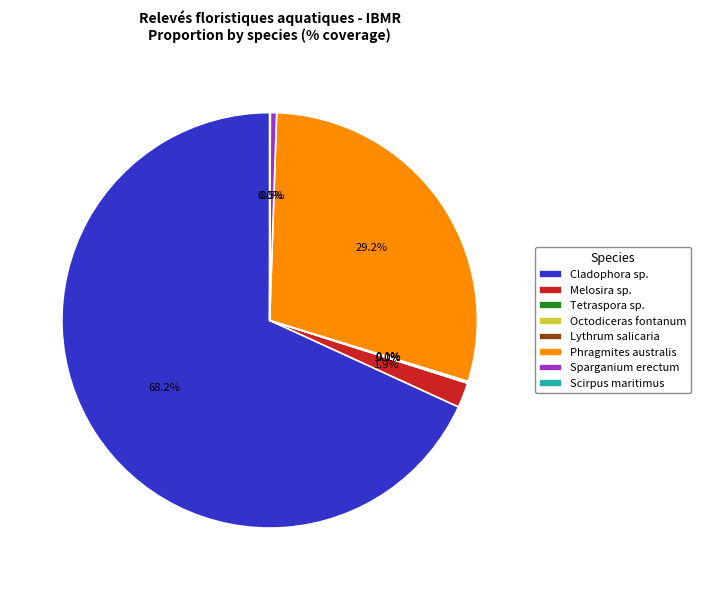

Which slice is the largest?

Cladophora sp.